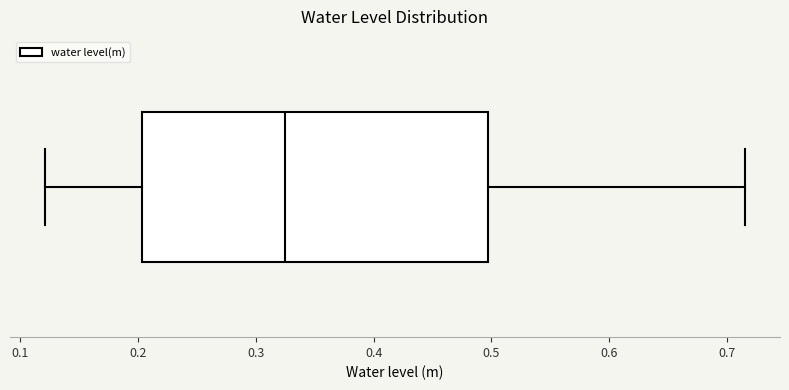

Where is the left edge of the box on the x-axis? The values are not printed on the chart, so give them approximately, as read against the axis.

0.20